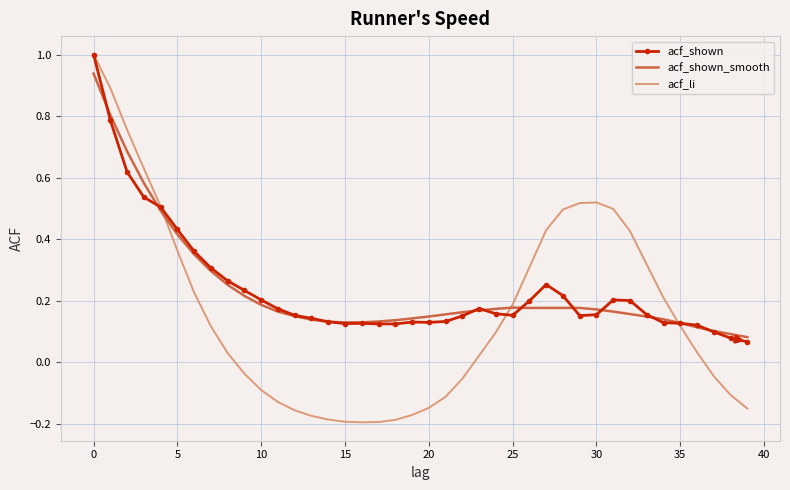

Which series has the widest spread of values?

acf_li